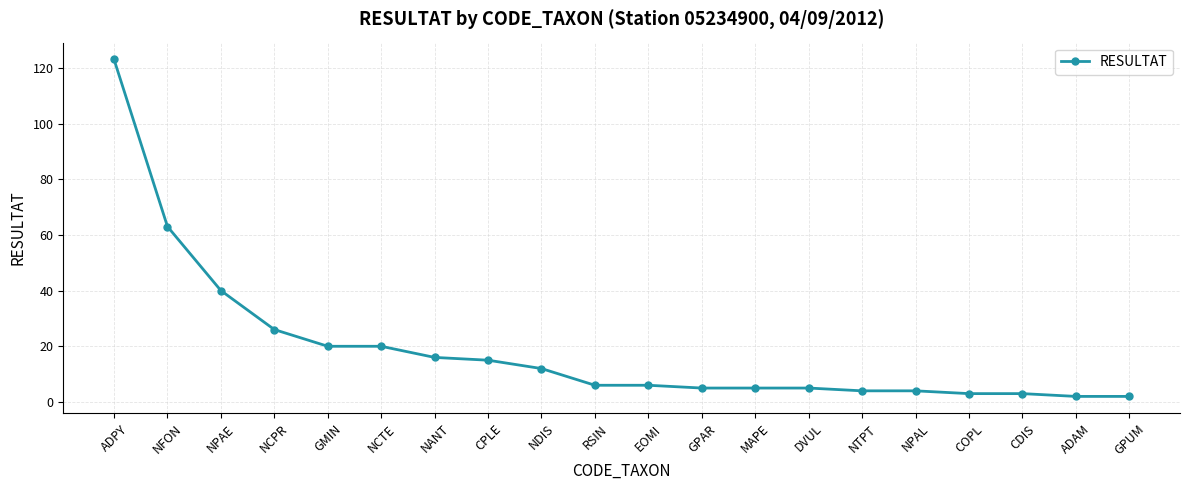

Which label corresponds to the largest value in the chart?

ADPY